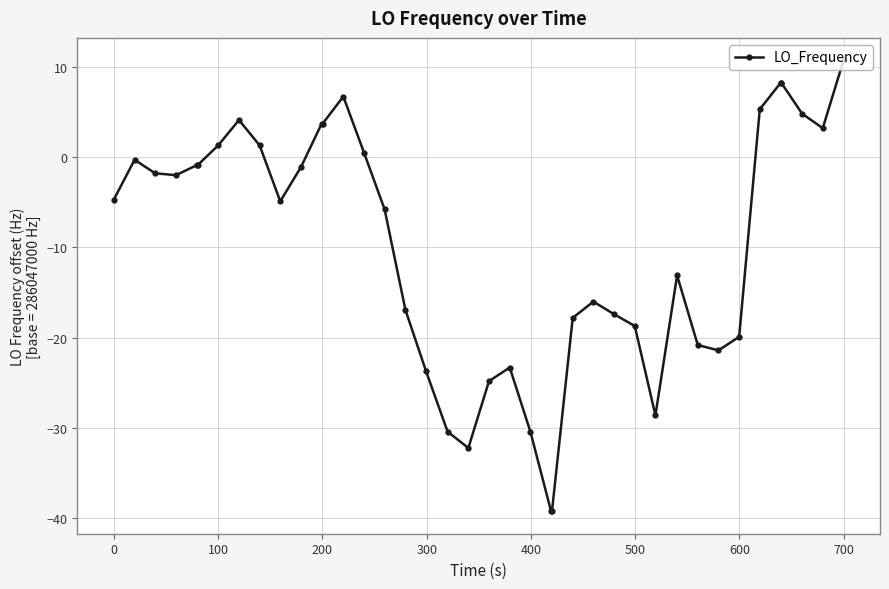

True or false: there are more than 1 points higher than both neighbors.

True